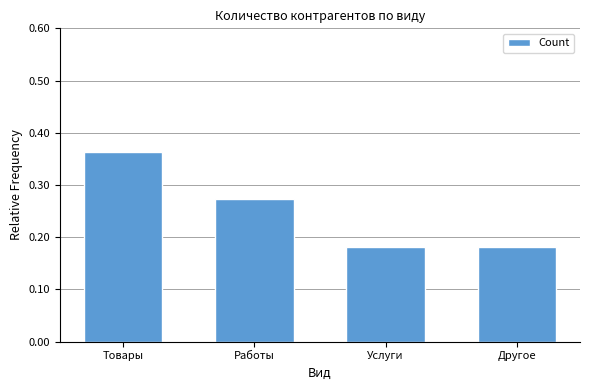

What is the label of the 3rd bar from the left?

Услуги